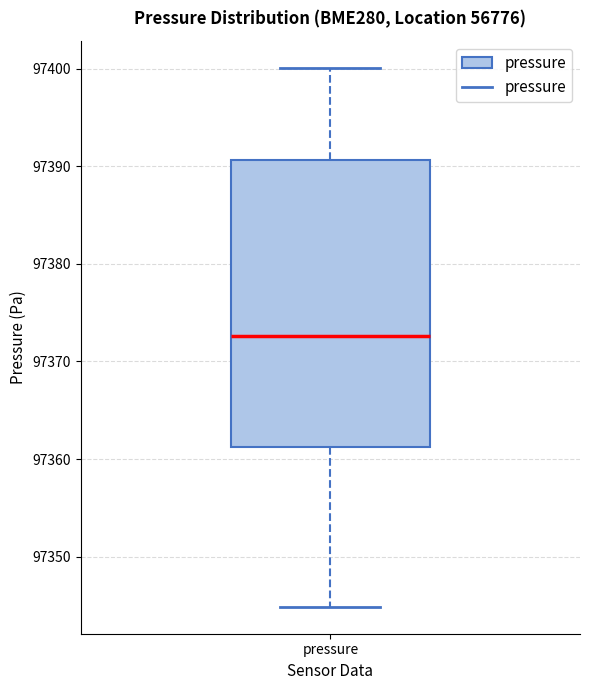

Transcribe this box plot: give where the median line is, the range the box spans, and where the two whiskers end, as read against the y-axis. The values are not printed on the chart, so give them approximately, as read against the axis.

median 97373, box 97361 to 97391, whiskers 97345 to 97400